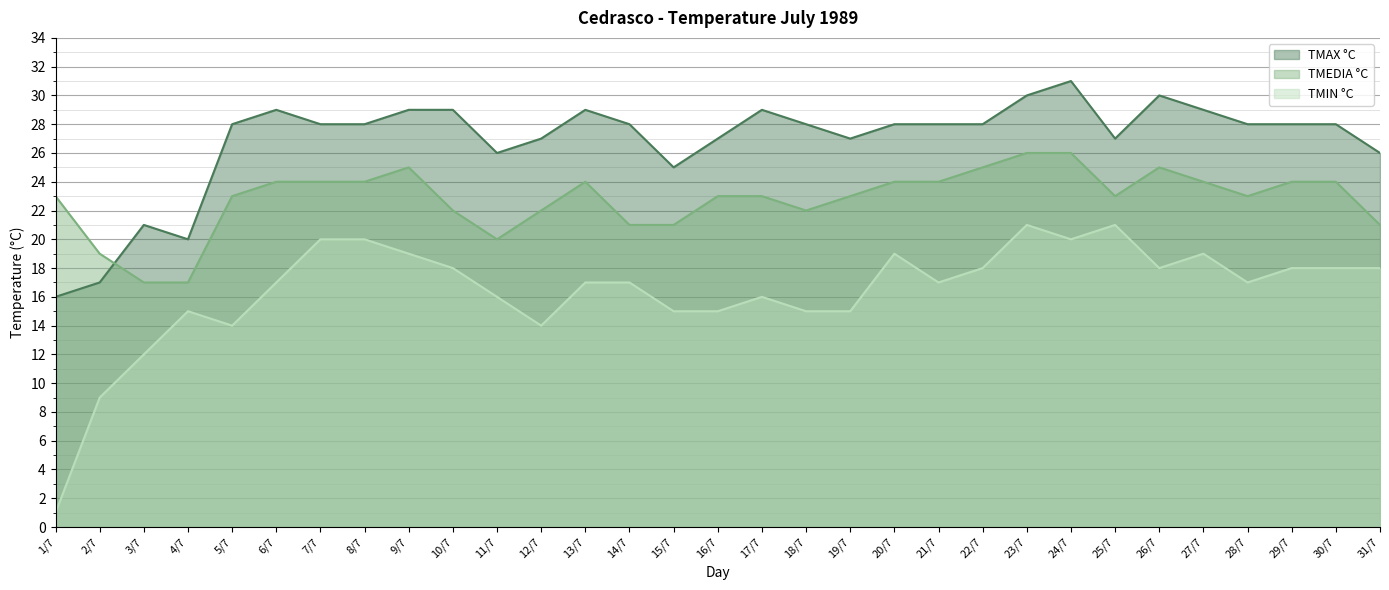

At how many categories does at least one series exceed 21?

28